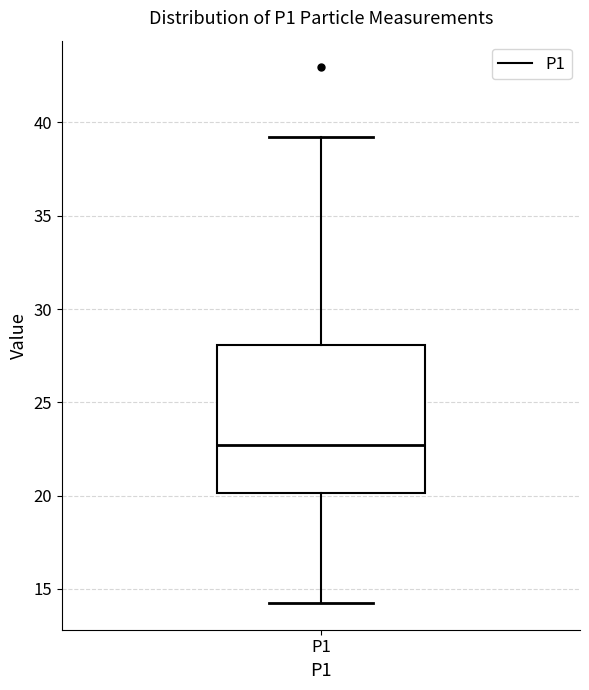

Read this box plot against the y-axis: the position of the median line, the range covered by the box, and the ends of both whiskers. The values are not printed on the chart, so give them approximately, as read against the axis.

median 22.5, box 20.0 to 28.0, whiskers 14.5 to 39.0